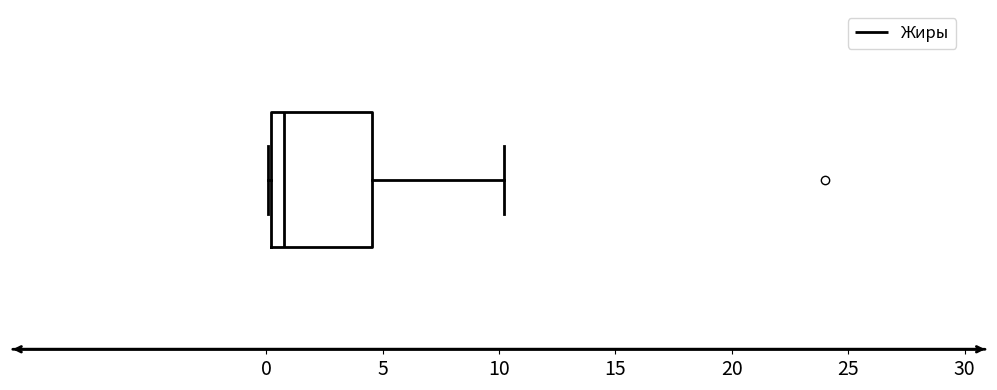

Transcribe this box plot: give where the median line is, the range the box spans, and where the two whiskers end, as read against the x-axis. The values are not printed on the chart, so give them approximately, as read against the axis.

median 1.0, box 0.0 to 4.5, whiskers 0.0 to 10.0